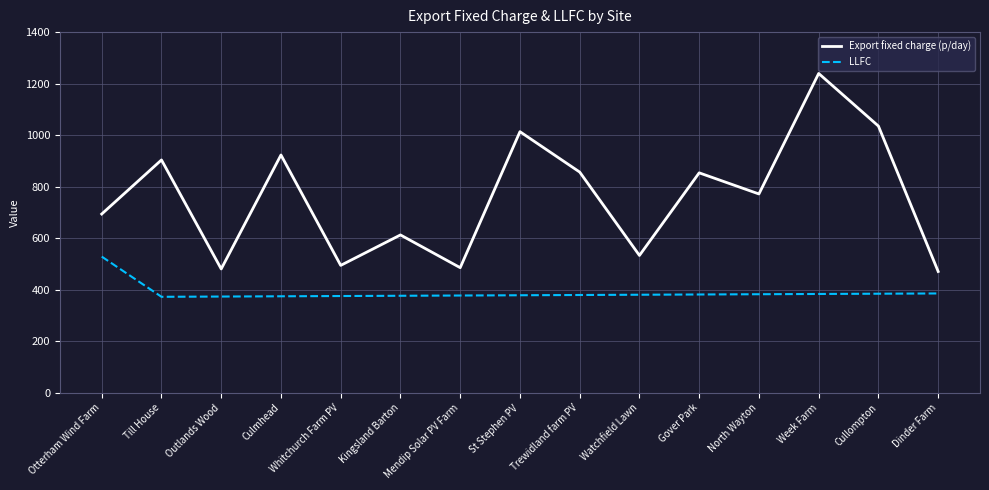

Between Mendip Solar PV Farm and Cullompton, which series saw the biggest shift?

Export fixed charge (p/day)